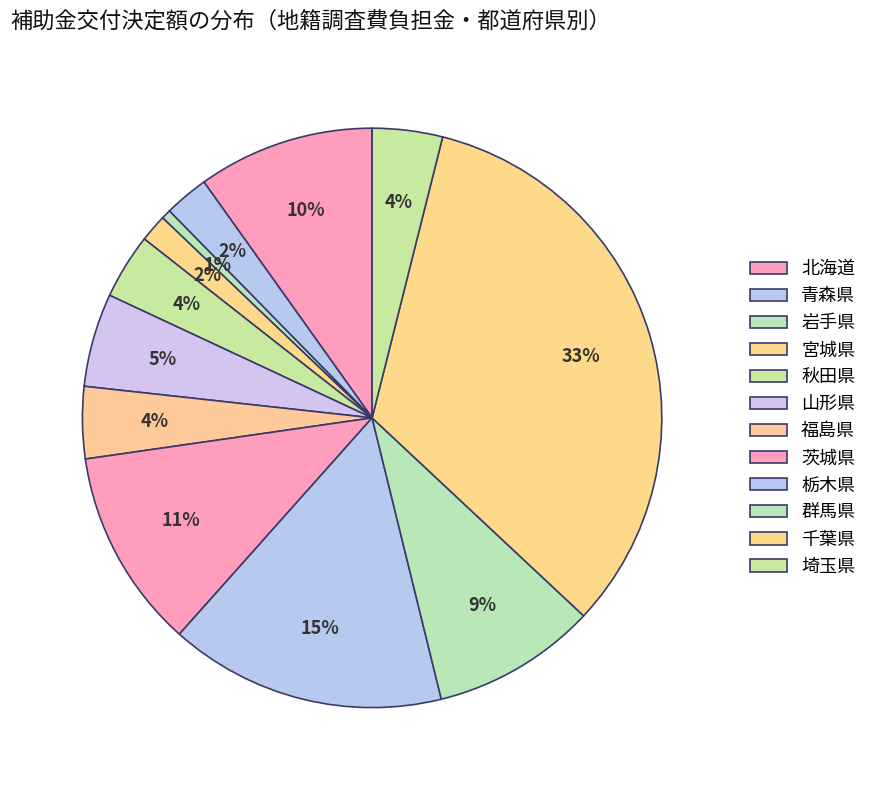

To the nearest percent, what is the difference between the largest and smallest slice percentages?

33%